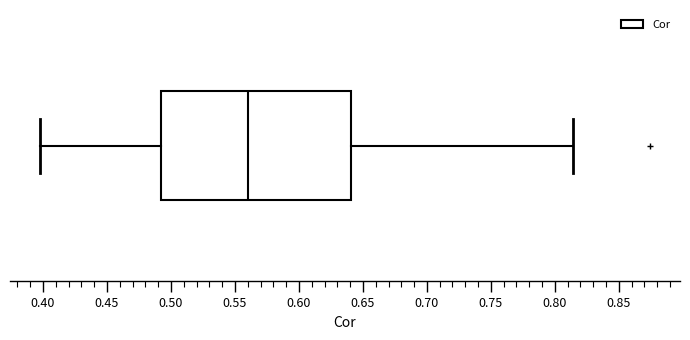

Transcribe this box plot: give where the median line is, the range the box spans, and where the two whiskers end, as read against the x-axis. The values are not printed on the chart, so give them approximately, as read against the axis.

median 0.560, box 0.495 to 0.640, whiskers 0.400 to 0.815